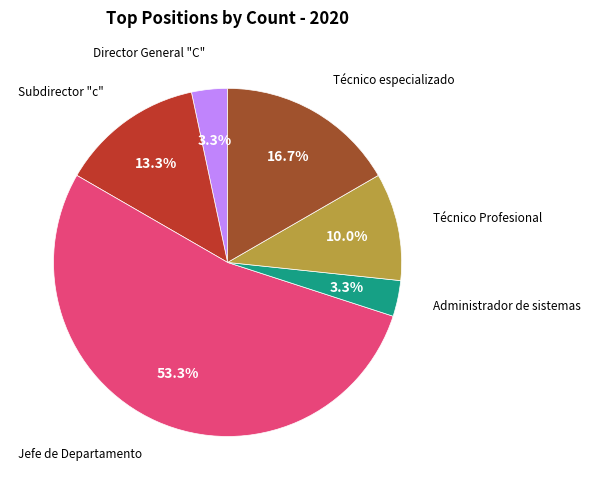

Is there any slice that represents more than half of the pie?

Yes